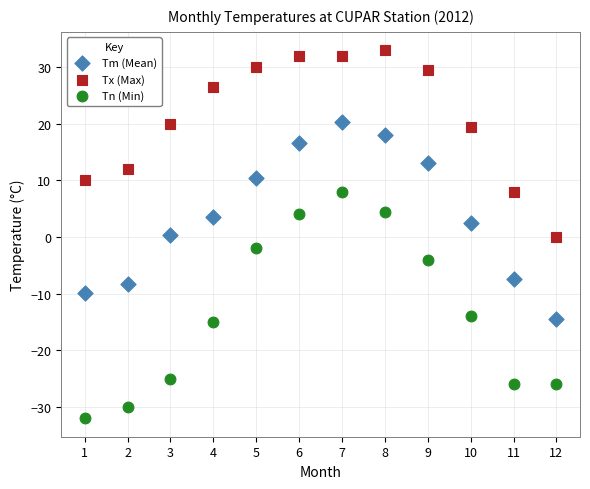

What is the X range (max minus min) for the scatter plot?

11.0